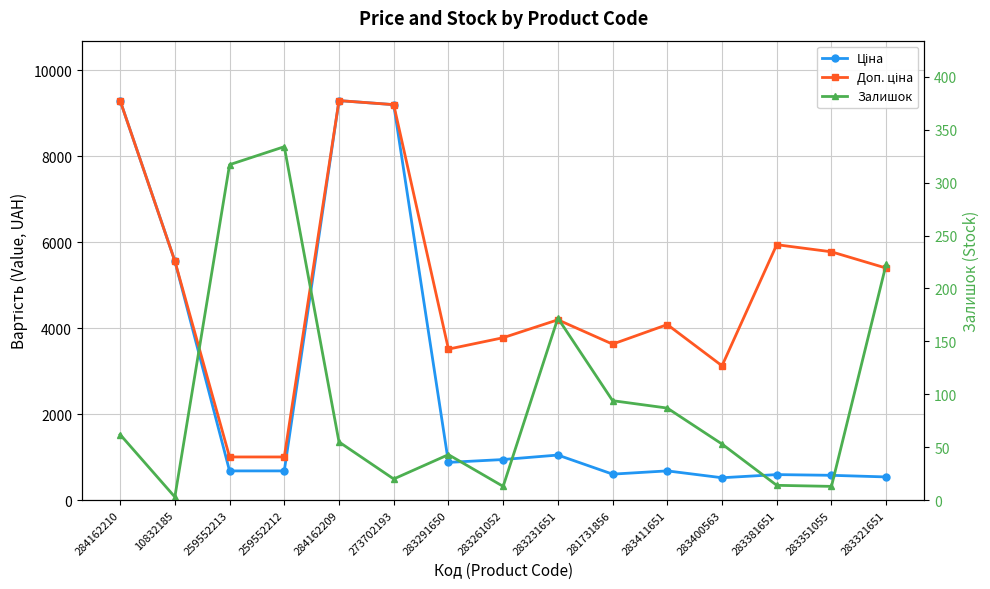

True or false: Ціна has a value of 936.8 at 259552212.

False